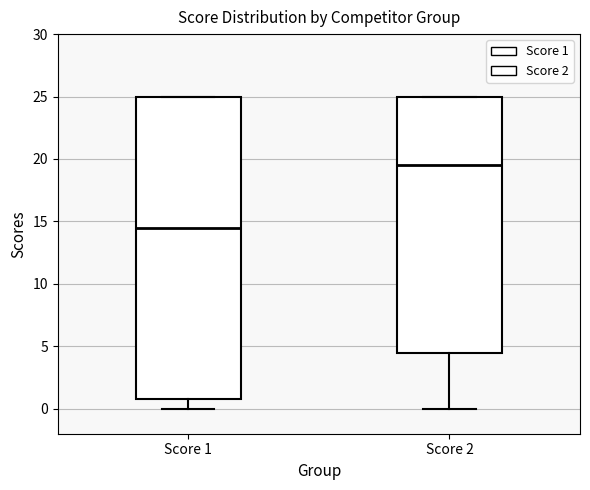

Which box's median line is the lowest?

Score 1